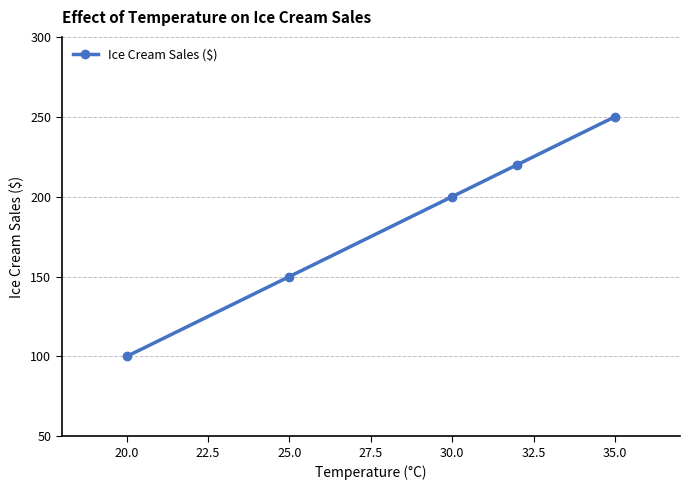

What is the value of the 1st point from the left?

100